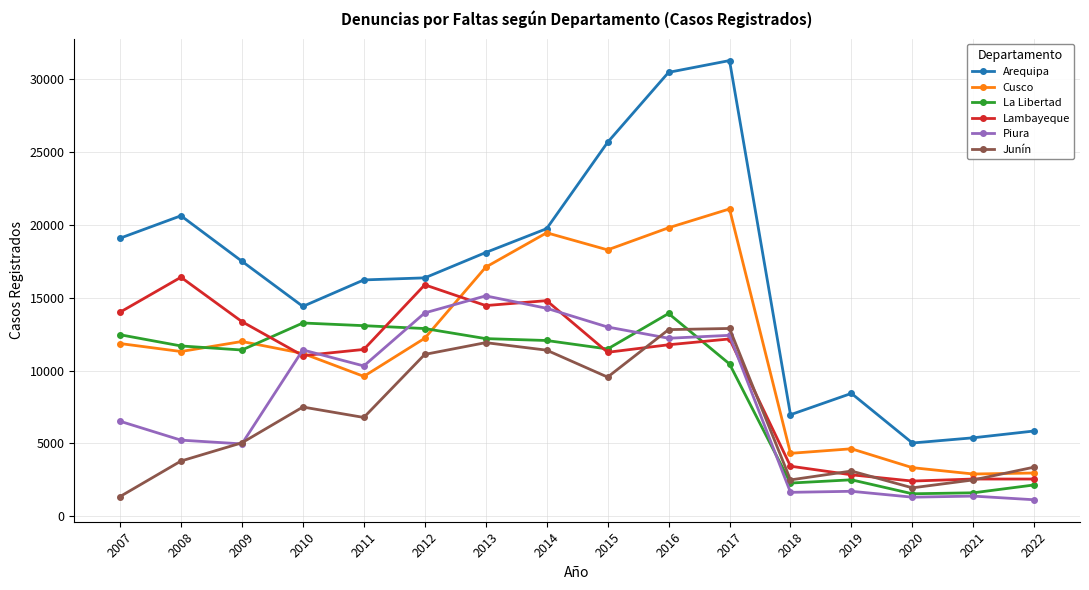

Between 2007 and 2020, which series saw the biggest shift?

Arequipa